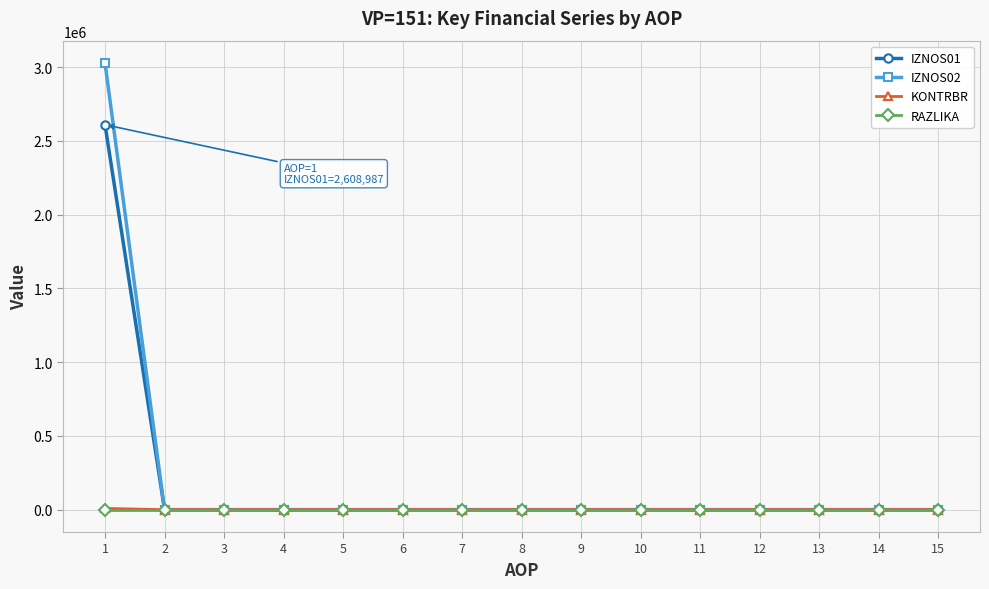

What is the difference between the maximum and minimum values in the IZNOS01 series?

2608986.6